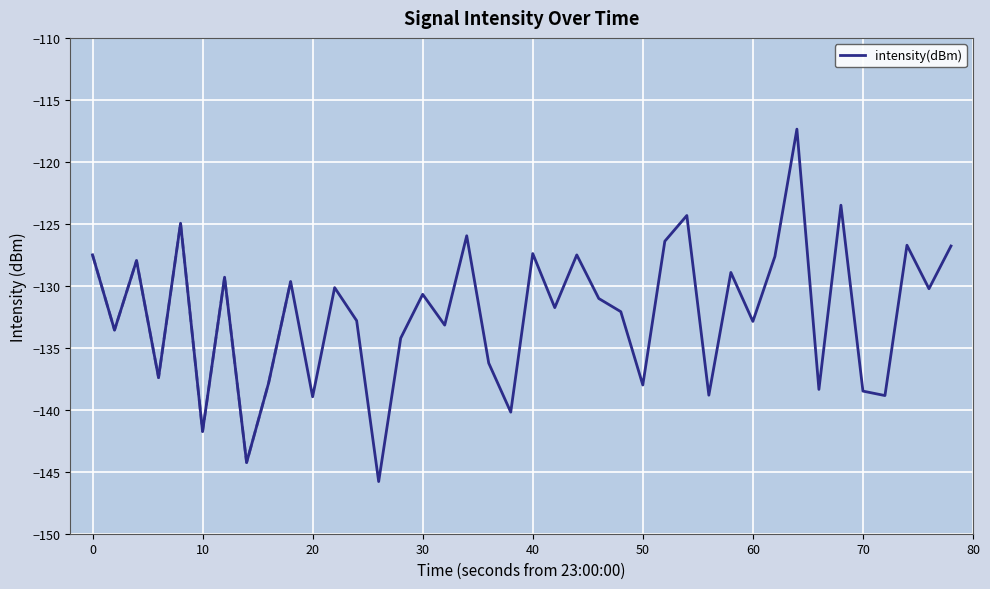

Reading right to left, what are all the values shown in this chart?

-126.8	-130.2	-126.7	-138.9	-138.5	-123.5	-138.4	-117.4	-127.6	-132.9	-128.9	-138.8	-124.3	-126.4	-138.0	-132.1	-131.0	-127.5	-131.8	-127.4	-140.2	-136.2	-126.0	-133.2	-130.7	-134.2	-145.8	-132.8	-130.1	-139.0	-129.7	-137.8	-144.3	-129.3	-141.8	-125.0	-137.4	-128.0	-133.6	-127.5